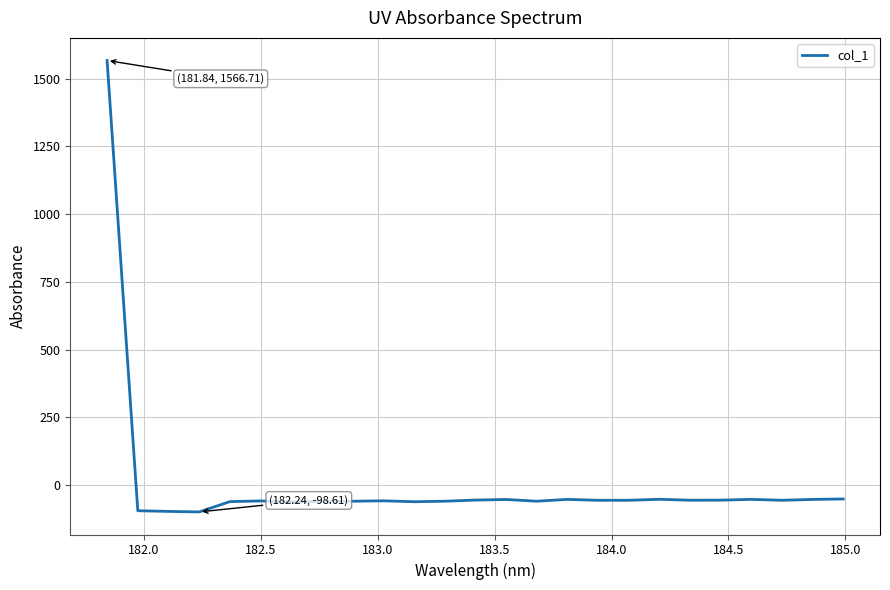

What is the maximum value shown in the chart?

1566.7